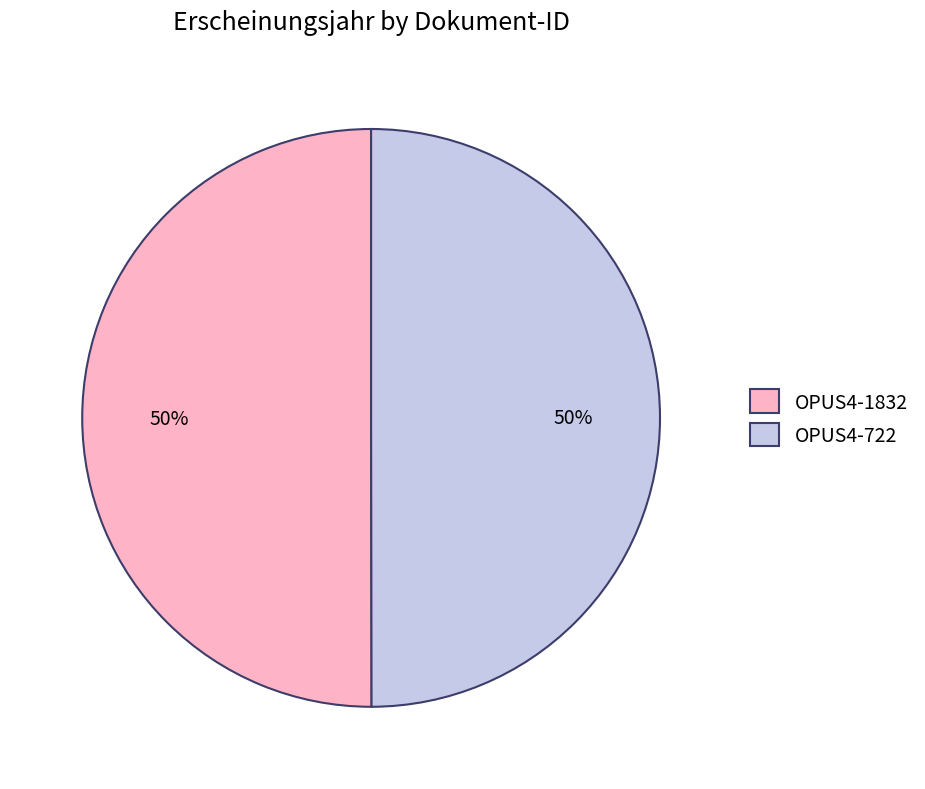

Combined, do OPUS4-722 and OPUS4-1832 account for over 50%?

Yes